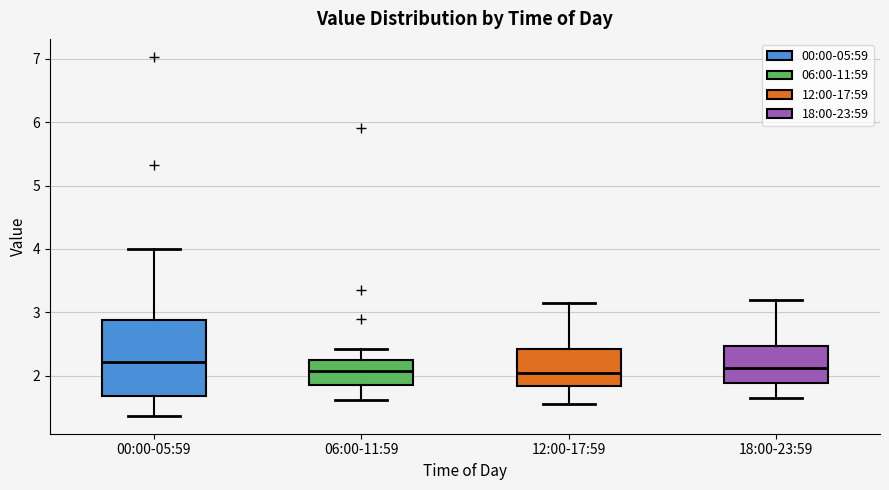

Which box is the tallest, from its lower edge to its upper edge?

00:00-05:59